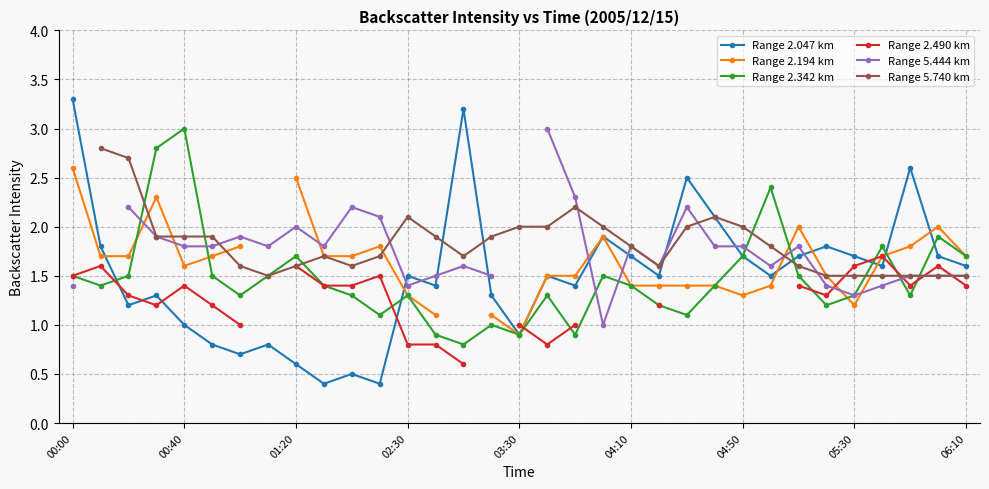

How many intersections are there between Range 2.342 km and Range 5.444 km?

8